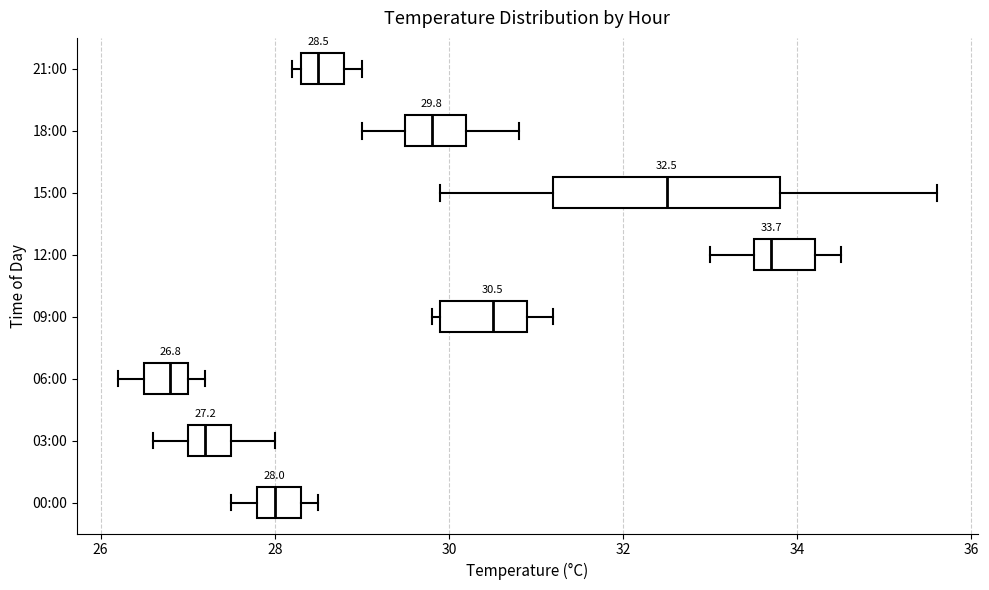

Which box is the widest, from its left edge to its right edge?

15:00